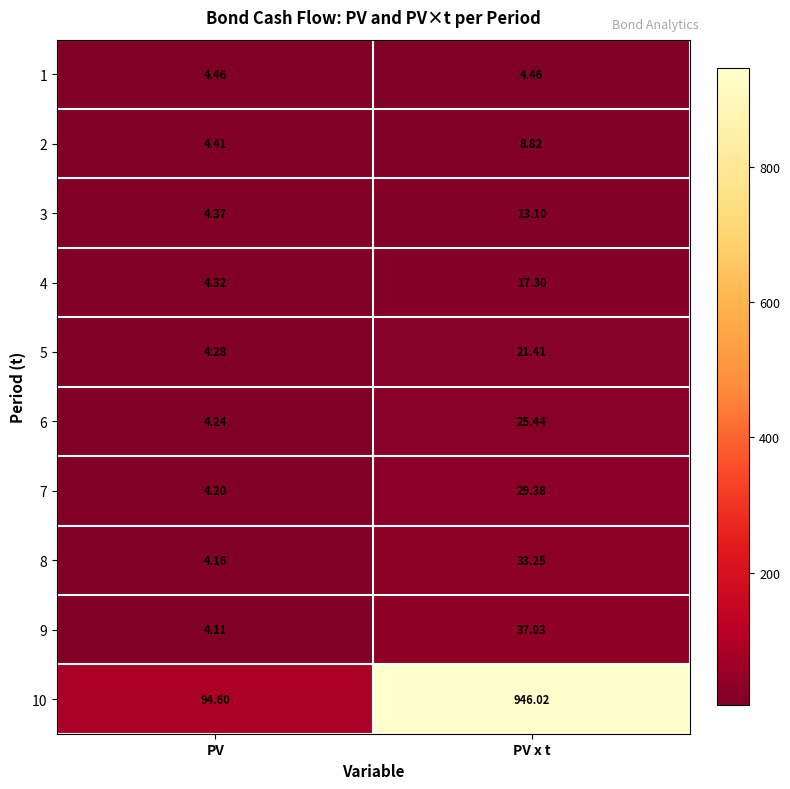

At which label does 2 reach its peak?

PV x t